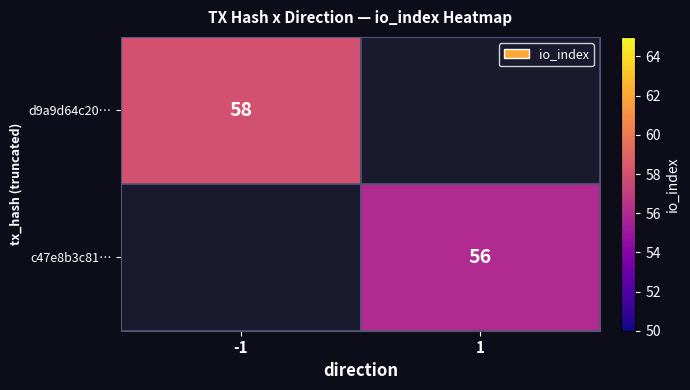

Is the value of d9a9d64c20… at -1 greater than the value of c47e8b3c81… at 1?

Yes